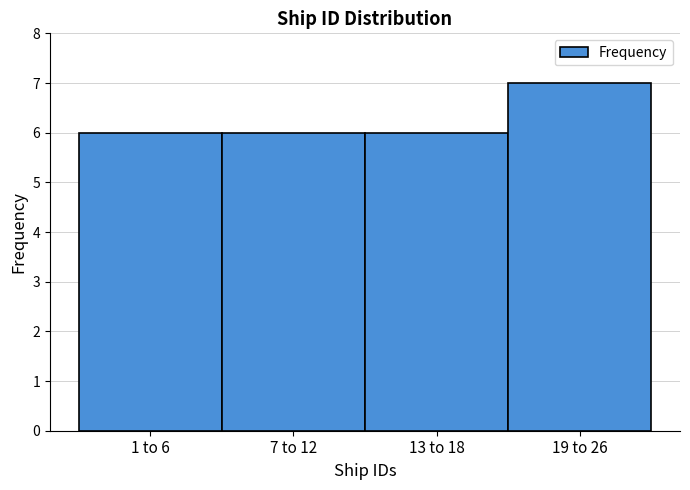

Reading right to left, list all the values displayed in this chart.

7	6	6	6